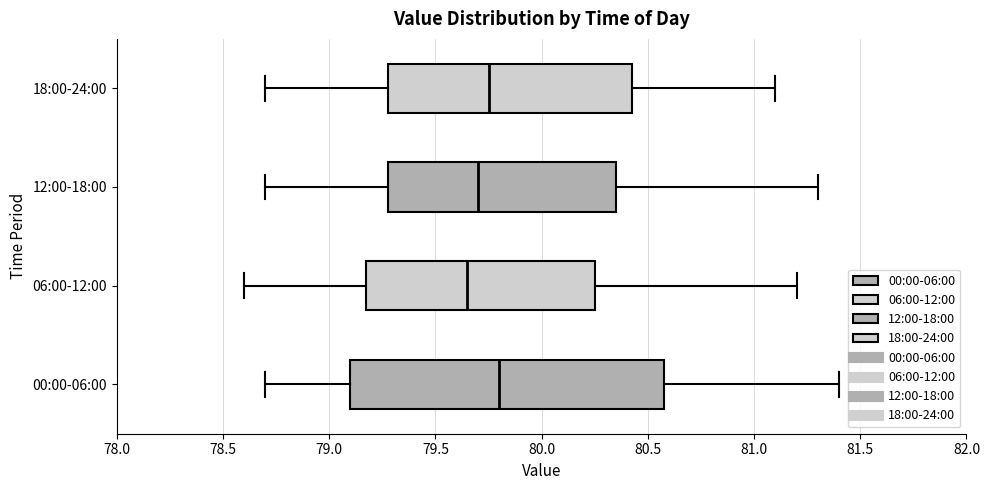

Where does the right whisker of the box for 18:00-24:00 end on the x-axis? The values are not printed on the chart, so give them approximately, as read against the axis.

81.10